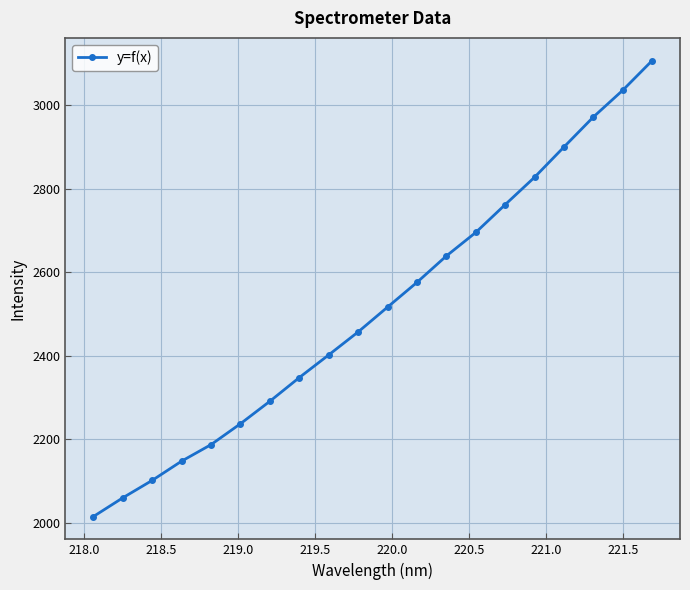

True or false: the data has more than 1 interior local peaks.

False